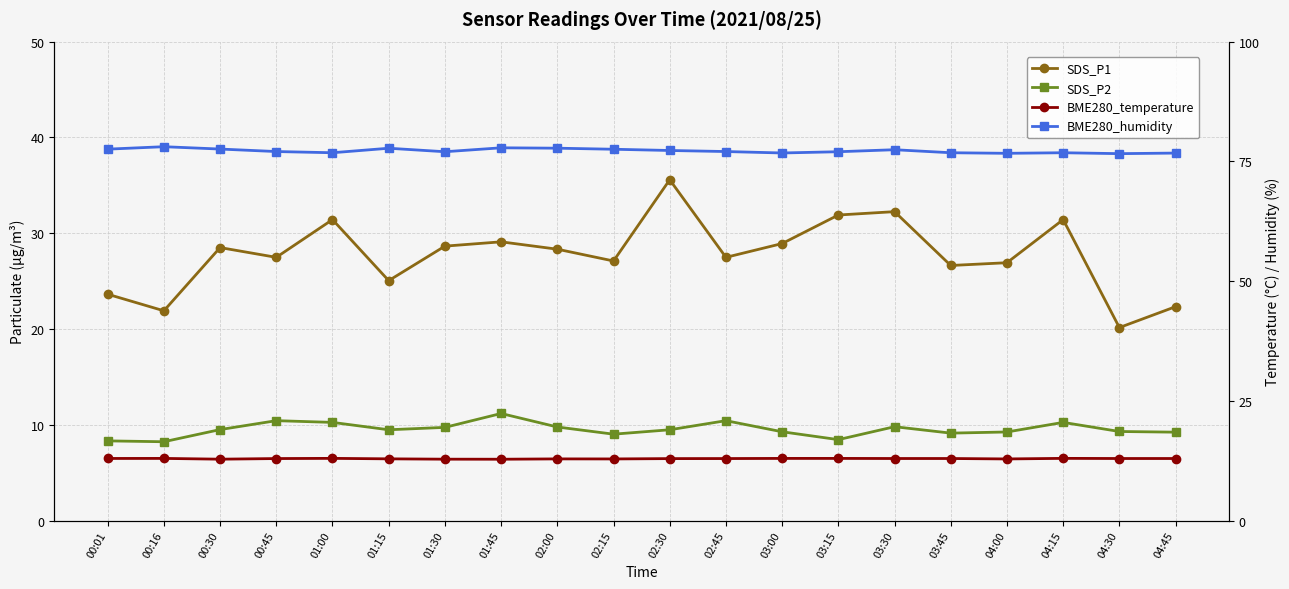

How many distinct data groups are displayed?

4